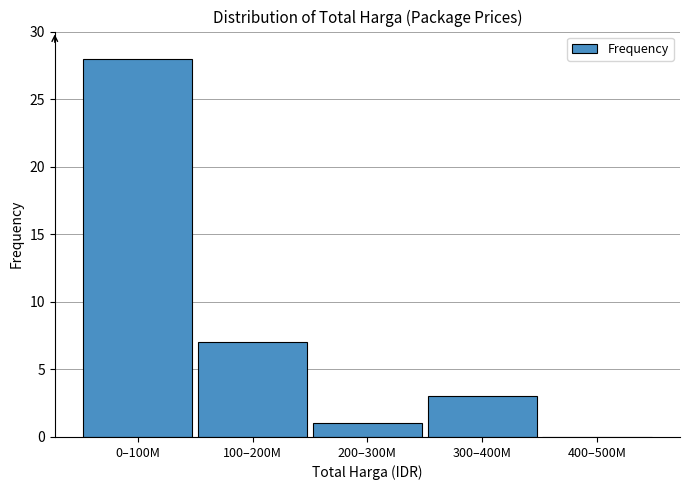

Reading right to left, transcribe all the data shown in this chart.

400–500M=0	300–400M=3	200–300M=1	100–200M=7	0–100M=28